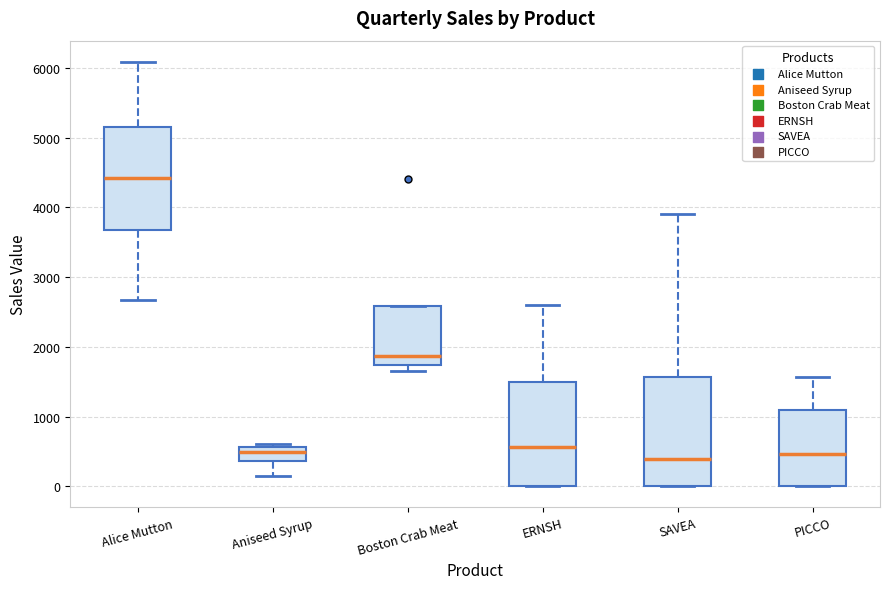

Reading left to right, transcribe this box plot: for each box, give where its median line is, the range the box spans, and where its two whiskers end, as read against the y-axis. The values are not printed on the chart, so give them approximately, as read against the axis.

Alice Mutton: median 4400, box 3700 to 5100, whiskers 2700 to 6100
Aniseed Syrup: median 500, box 400 to 600, whiskers 100 to 600 (just above the box's upper edge)
Boston Crab Meat: median 1900, box 1700 to 2600, whiskers 1700 (just below the box's lower edge) to 2600
ERNSH: median 600, box 0 to 1500, whiskers 0 to 2600
SAVEA: median 400, box 0 to 1600, whiskers 0 to 3900
PICCO: median 500, box 0 to 1100, whiskers 0 to 1600